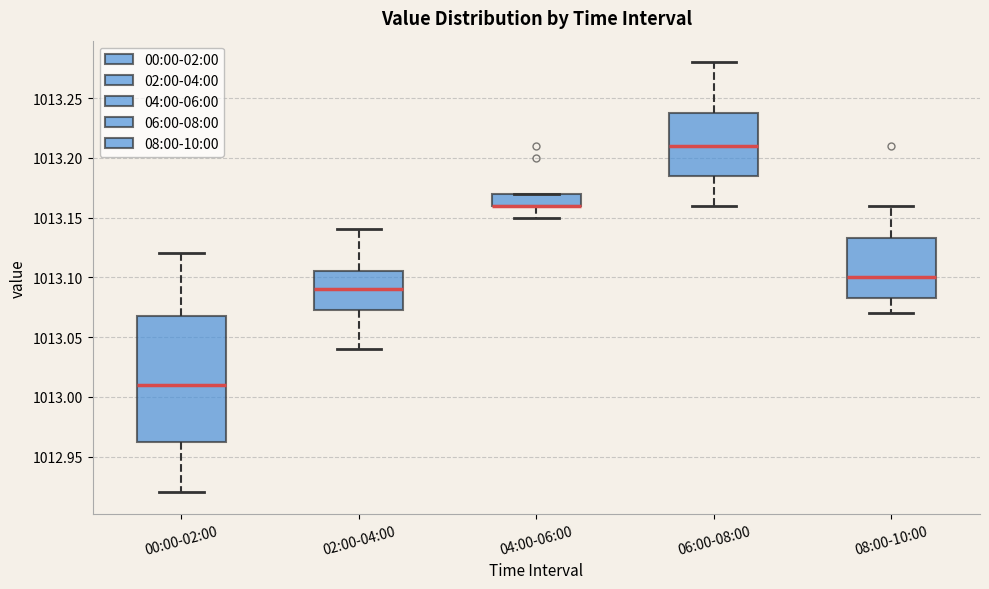

Reading left to right, transcribe this box plot: for each box, give where its median line is, the range the box spans, and where its two whiskers end, as read against the y-axis. The values are not printed on the chart, so give them approximately, as read against the axis.

00:00-02:00: median 1013.010, box 1012.965 to 1013.070, whiskers 1012.920 to 1013.120
02:00-04:00: median 1013.090, box 1013.075 to 1013.105, whiskers 1013.040 to 1013.140
04:00-06:00: median 1013.160 (drawn on the box's lower edge), box 1013.160 to 1013.170, whiskers 1013.150 to 1013.170
06:00-08:00: median 1013.210, box 1013.185 to 1013.240, whiskers 1013.160 to 1013.280
08:00-10:00: median 1013.100, box 1013.085 to 1013.135, whiskers 1013.070 to 1013.160